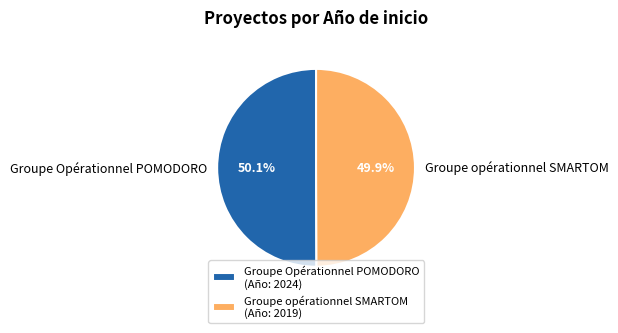

What is the ratio of the value at Groupe Opérationnel POMODORO to the value at Groupe opérationnel SMARTOM?

1.0